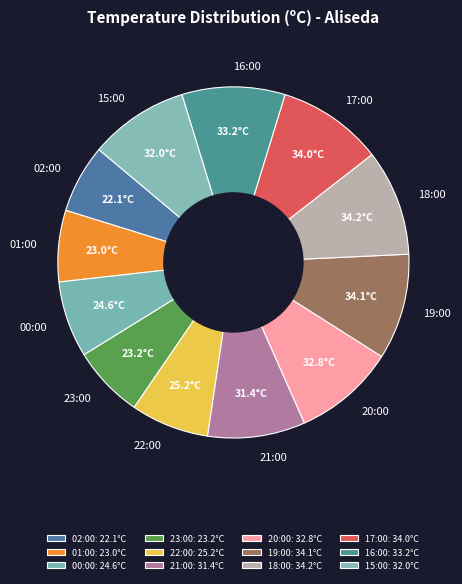

Is 23:00 the majority of the pie?

No